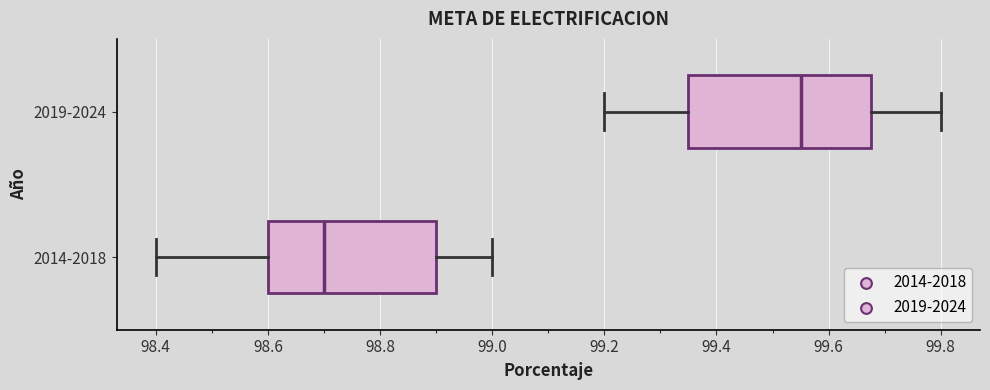

Reading bottom to top, transcribe this box plot: for each box, give where its median line is, the range the box spans, and where its two whiskers end, as read against the x-axis. The values are not printed on the chart, so give them approximately, as read against the axis.

2014-2018: median 98.70, box 98.60 to 98.90, whiskers 98.40 to 99.00
2019-2024: median 99.56, box 99.36 to 99.68, whiskers 99.20 to 99.80